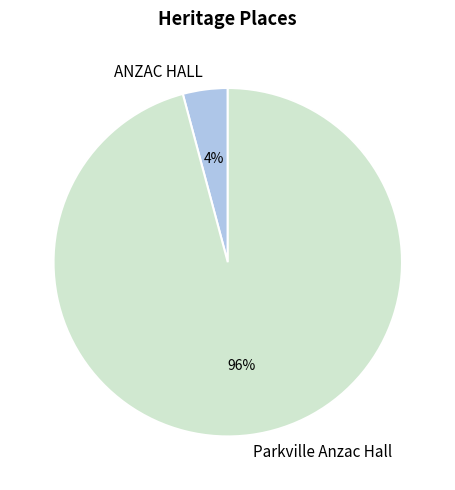

Which has a higher value, ANZAC HALL or Parkville Anzac Hall?

Parkville Anzac Hall